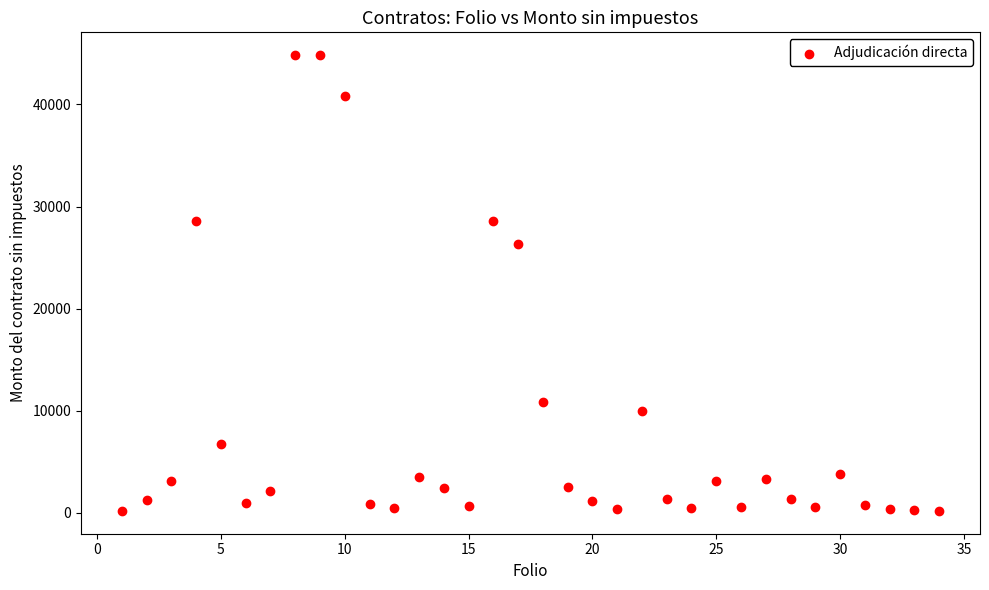

What is the range of Y values (max minus min)?

44653.5